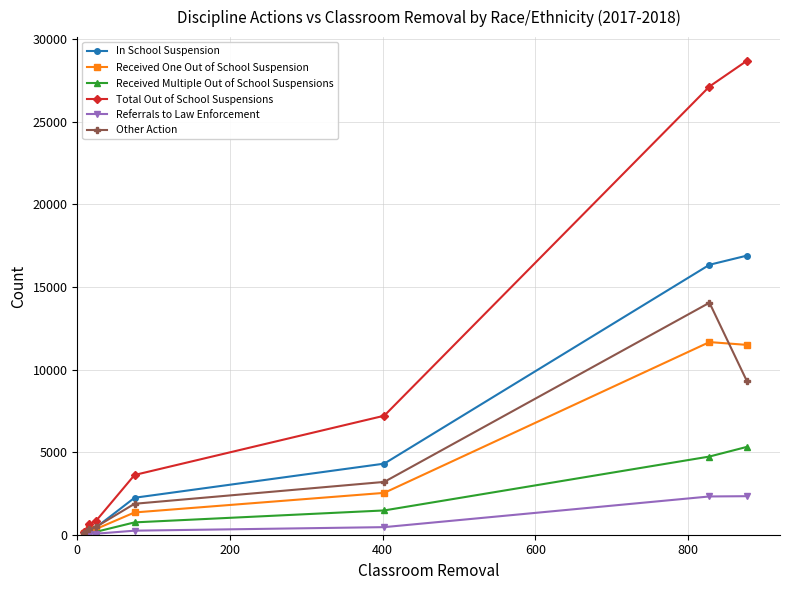

Which series has the largest total across all categories?

Total Out of School Suspensions